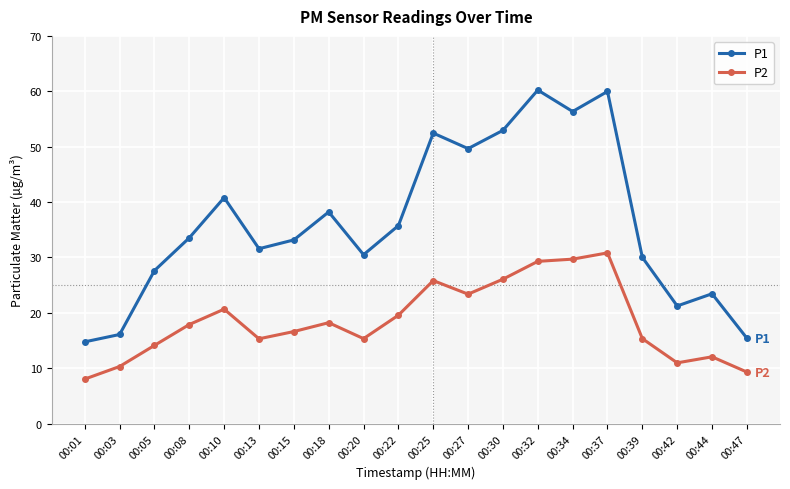

True or false: P2 and P1 cross at least once.

False